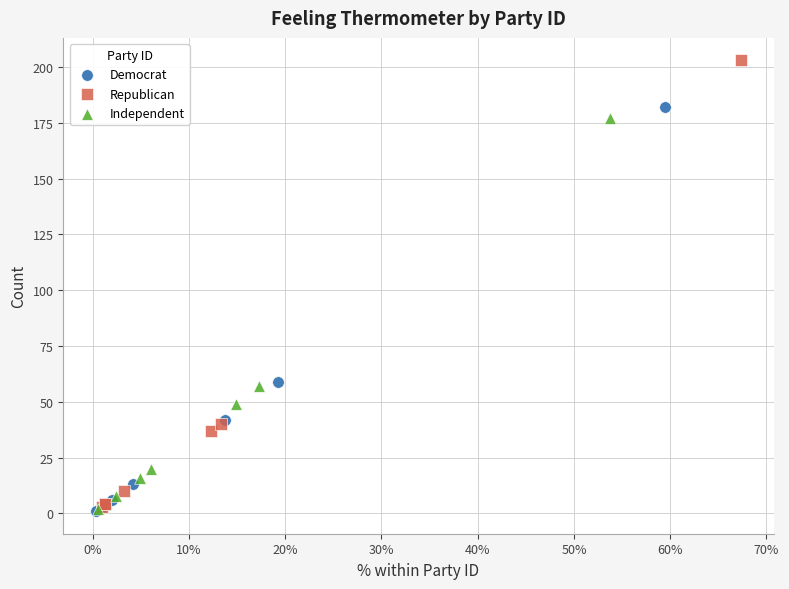

Which series reaches the maximum Y coordinate?

Republican